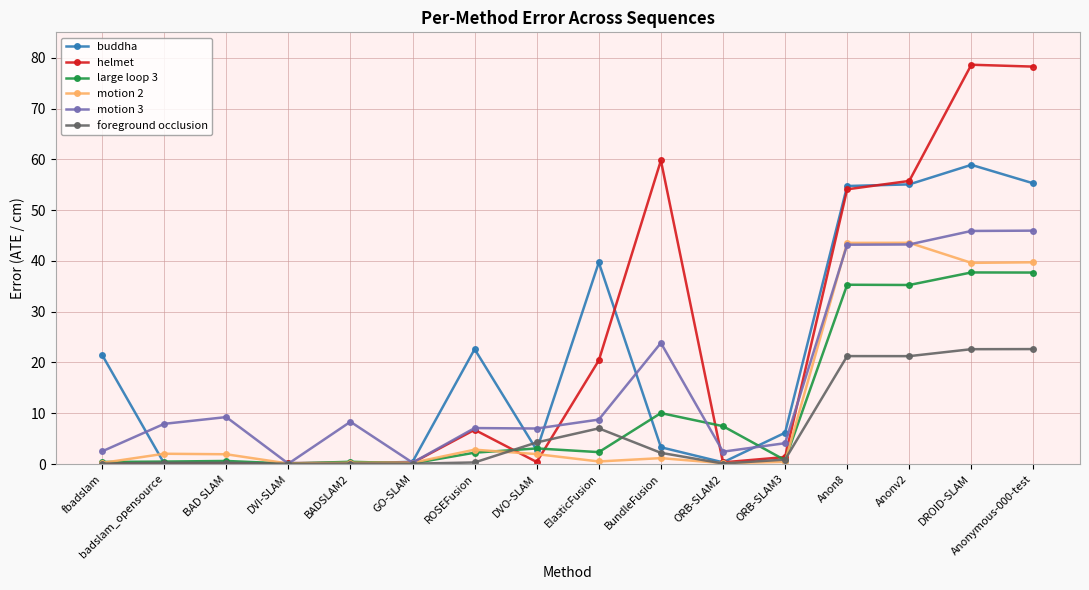

How many distinct data groups are displayed?

6